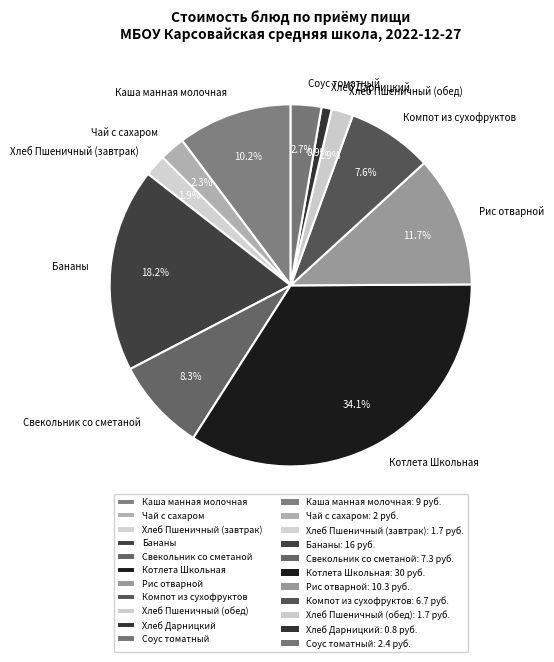

What is the ratio of the value at Соус томатный to the value at Хлеб Пшеничный (обед)?

1.4